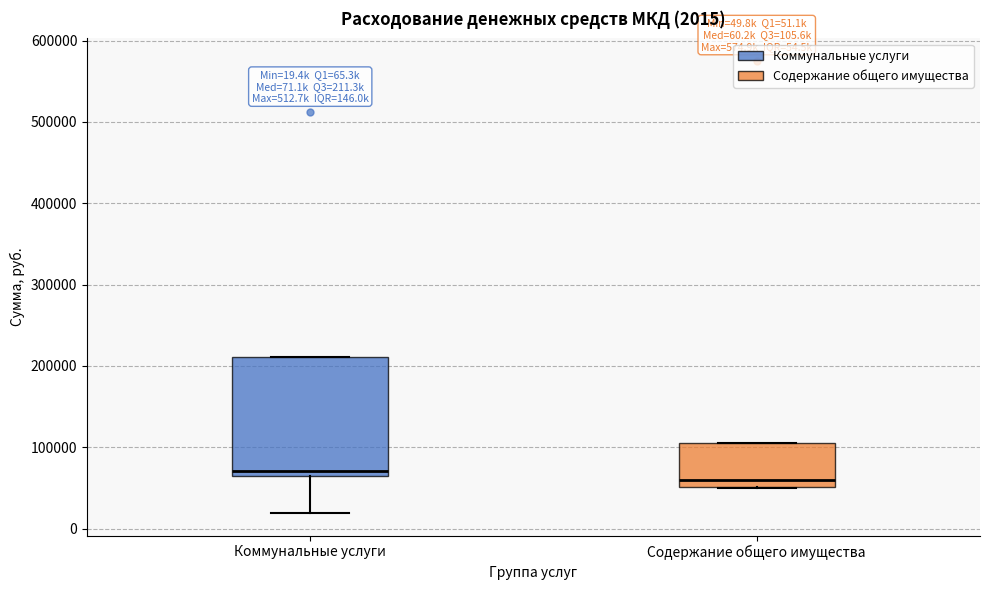

Comparing the boxes themselves (not the whiskers), which one is the tallest?

Коммунальные услуги